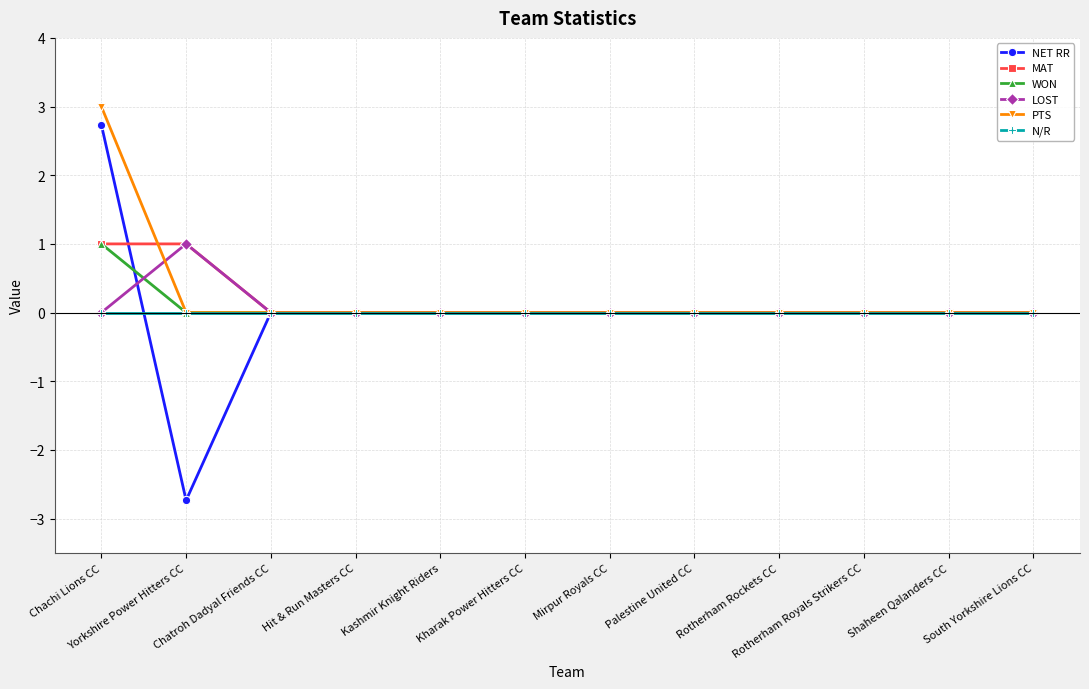

At which category is the sum across all series the highest?

Chachi Lions CC